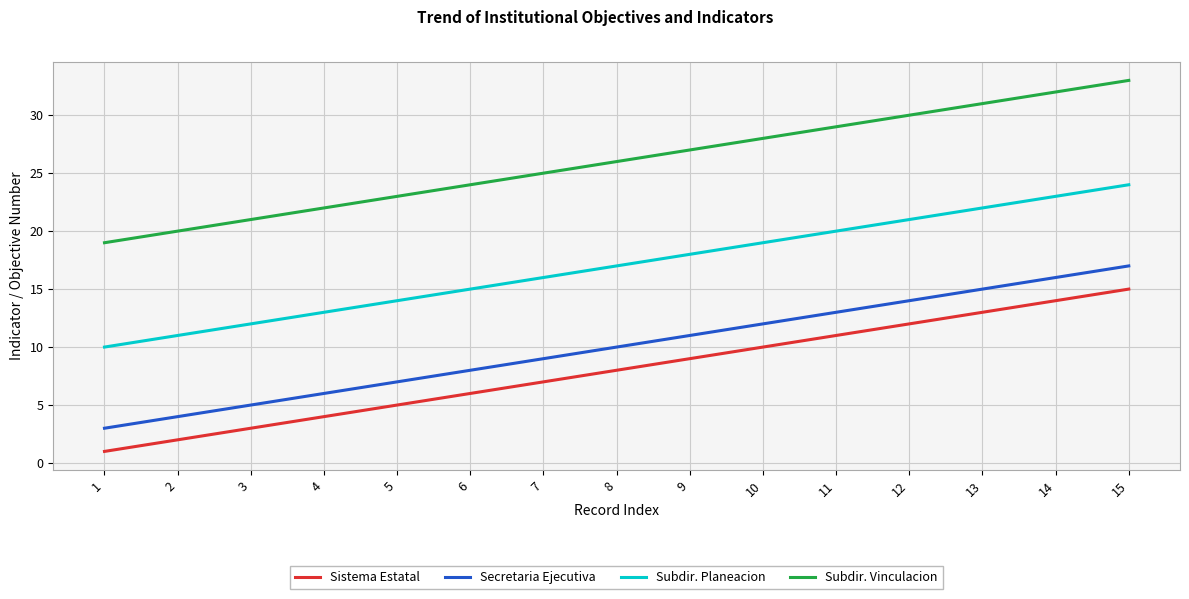

Reading left to right, extract all data points from this chart.

Sistema Estatal: 1=1	2=2	3=3	4=4	5=5	6=6	7=7	8=8	9=9	10=10	11=11	12=12	13=13	14=14	15=15
Secretaria Ejecutiva: 1=3	2=4	3=5	4=6	5=7	6=8	7=9	8=10	9=11	10=12	11=13	12=14	13=15	14=16	15=17
Subdir. Planeacion: 1=10	2=11	3=12	4=13	5=14	6=15	7=16	8=17	9=18	10=19	11=20	12=21	13=22	14=23	15=24
Subdir. Vinculacion: 1=19	2=20	3=21	4=22	5=23	6=24	7=25	8=26	9=27	10=28	11=29	12=30	13=31	14=32	15=33